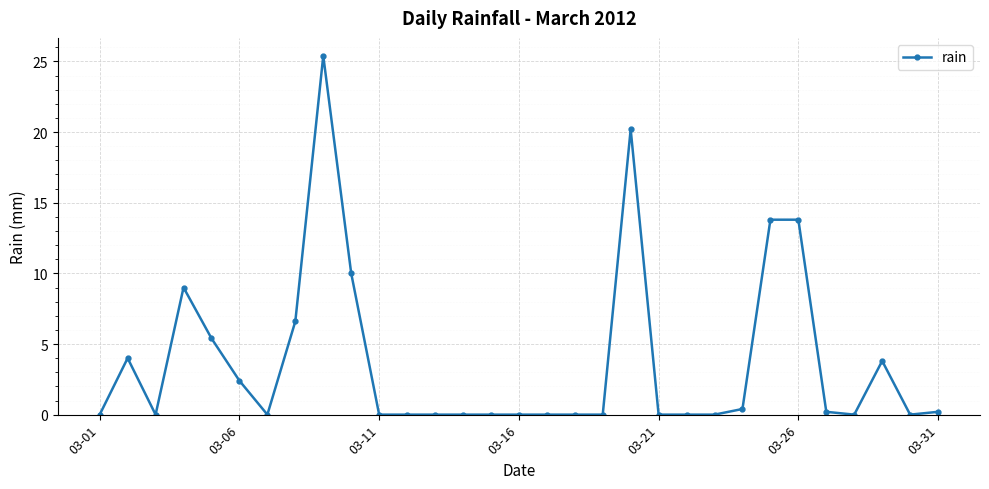

True or false: the data has more than 1 interior local peaks.

True